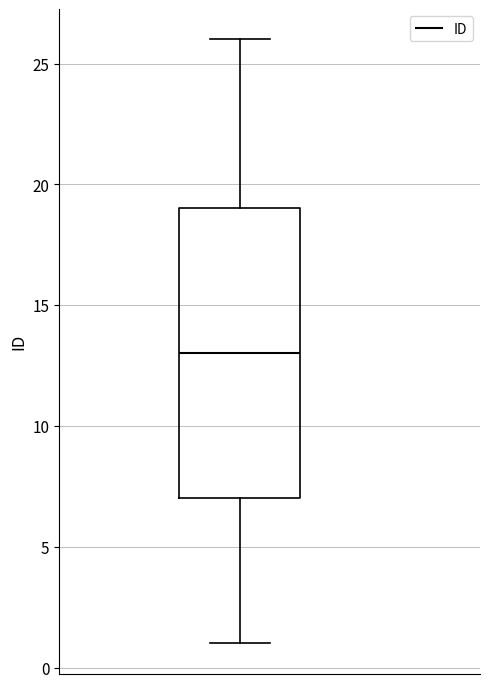

Read this box plot against the y-axis: the position of the median line, the range covered by the box, and the ends of both whiskers. The values are not printed on the chart, so give them approximately, as read against the axis.

median 13, box 7 to 19, whiskers 1 to 26